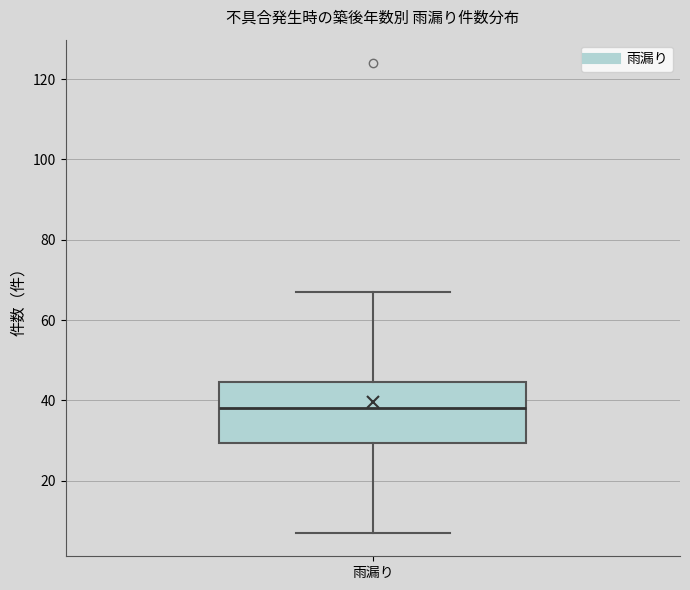

Transcribe this box plot: give where the median line is, the range the box spans, and where the two whiskers end, as read against the y-axis. The values are not printed on the chart, so give them approximately, as read against the axis.

median 38, box 30 to 44, whiskers 8 to 68